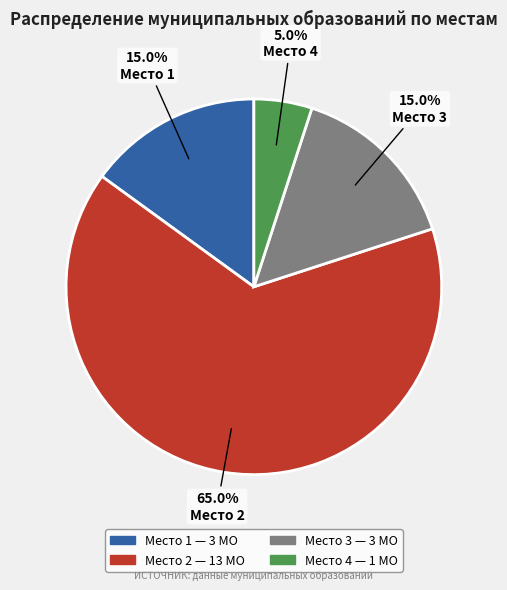

Does any single category account for the majority?

Yes